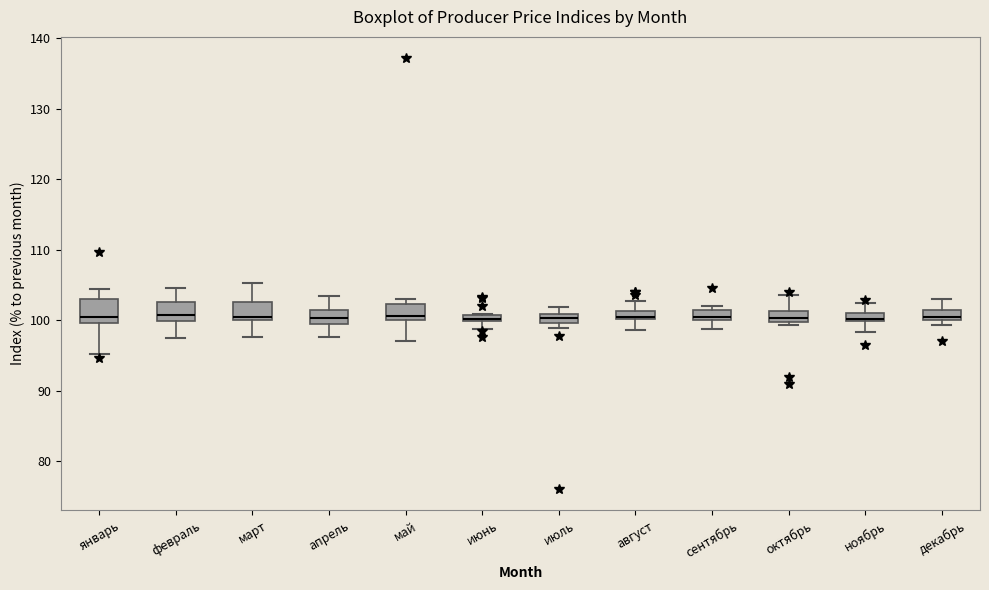

Where does the lower whisker of the box for июнь end on the y-axis? The values are not printed on the chart, so give them approximately, as read against the axis.

99